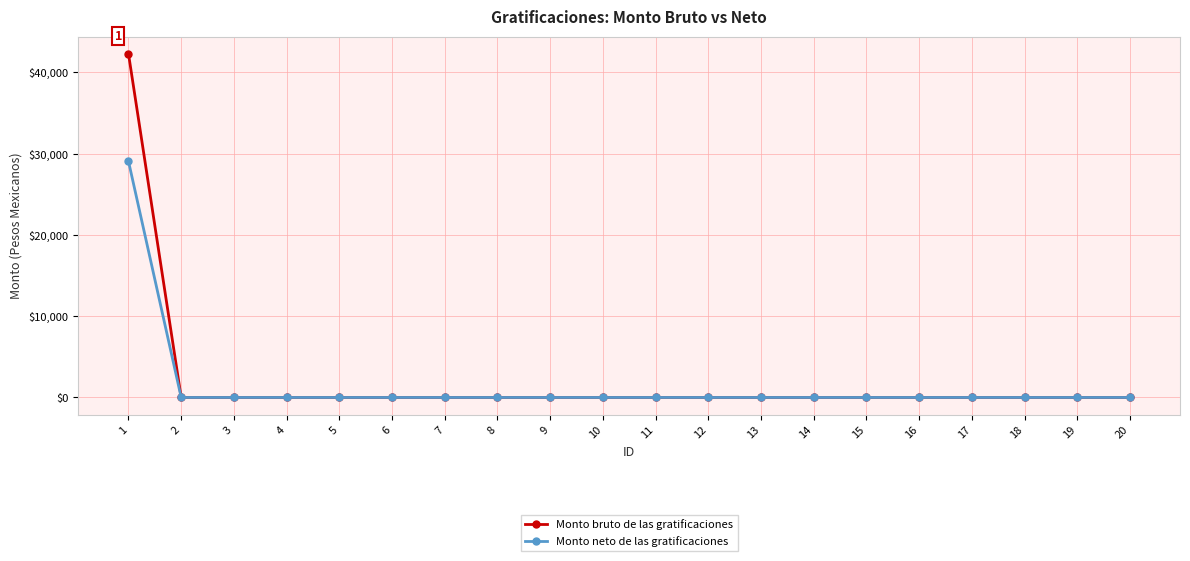

What are all the series names shown in the legend?

Monto bruto de las gratificaciones, Monto neto de las gratificaciones